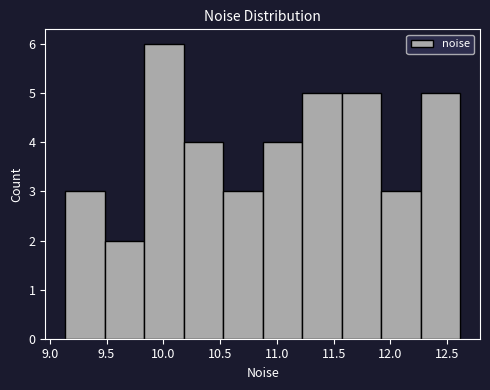

What is the height of the bar covering 11.90 to 12.25 on the x-axis? Neither the bar edges nor the heights are printed on the chart, so give them approximately, as read against the axes.

3